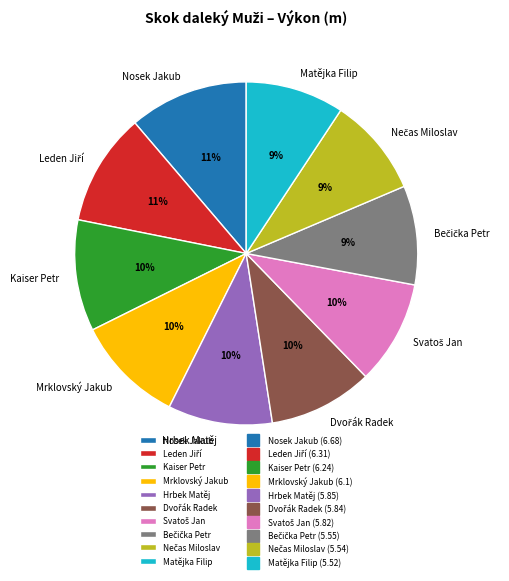

To the nearest percent, what is the average slice percentage?

10%